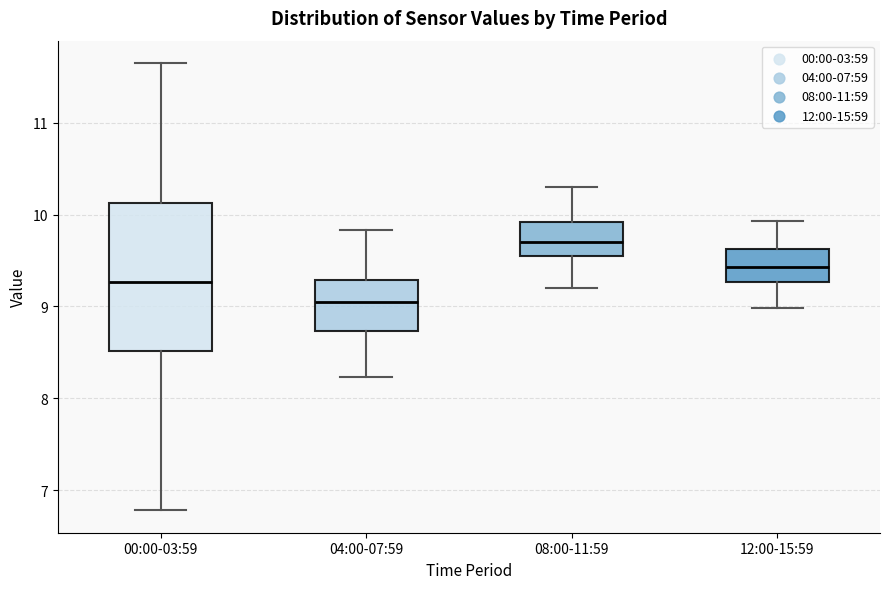

Which box is the tallest, from its lower edge to its upper edge?

00:00-03:59